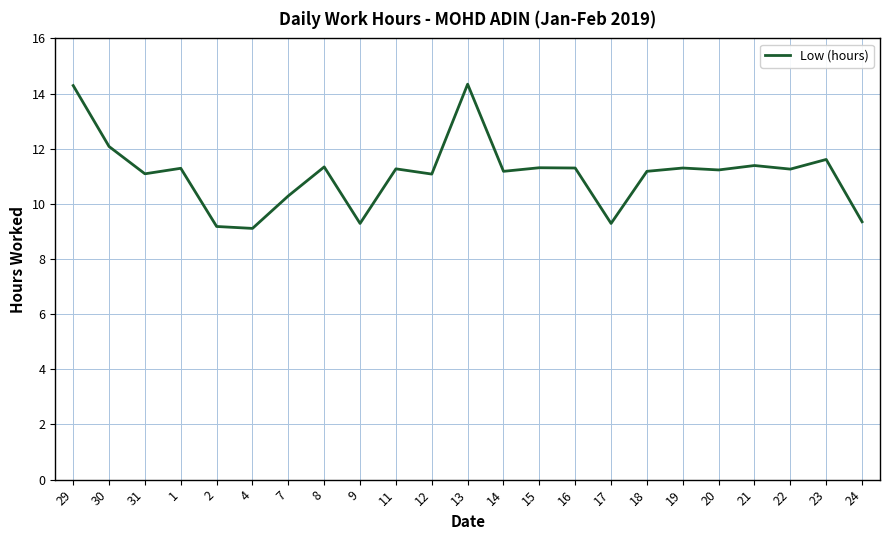

What is the difference between the values at 30 and 2?

2.9